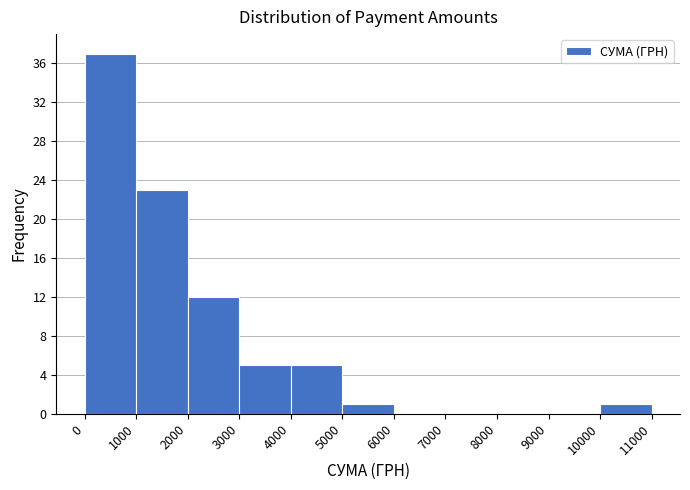

Reading left to right, list every bar in this chart as the range it spans on the x-axis followed by its height. The values are not printed on the chart, so give them approximately, as read against the axis.

0 to 1000: 37
1000 to 2000: 23
2000 to 3000: 12
3000 to 4000: 5
4000 to 5000: 5
5000 to 6000: 1
6000 to 7000: 0
7000 to 8000: 0
8000 to 9000: 0
9000 to 10000: 0
10000 to 11000: 1